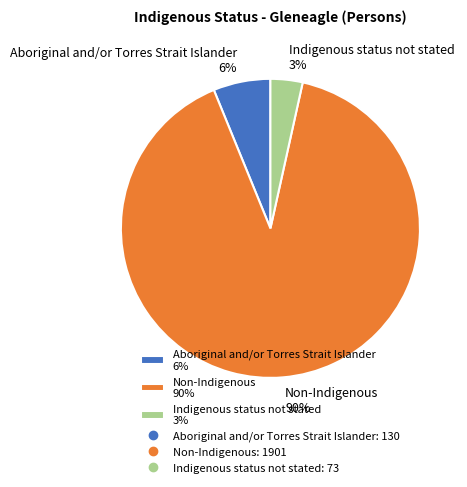

Rank the categories by value from highest to lowest.

Non-Indigenous, Aboriginal and/or Torres Strait Islander, Indigenous status not stated